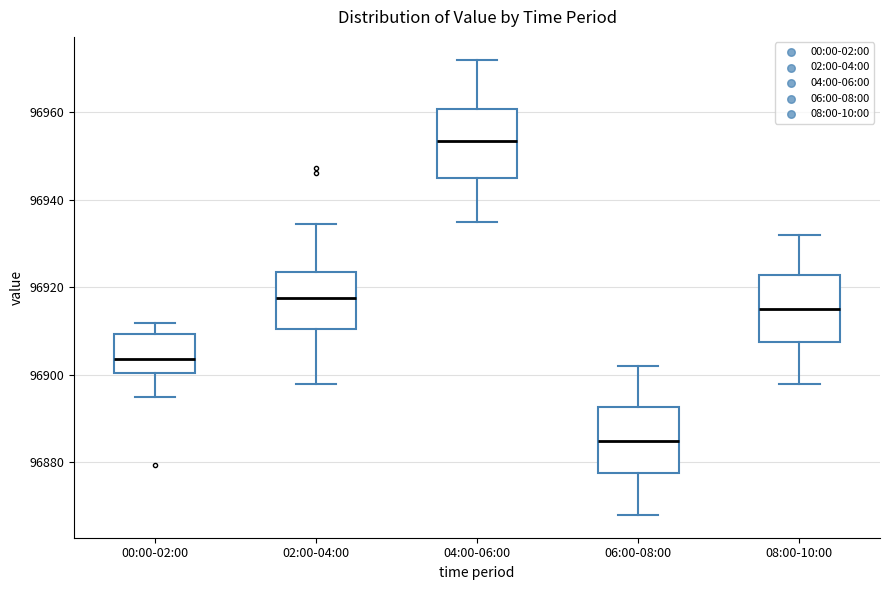

Which box has the lowest median line?

06:00-08:00